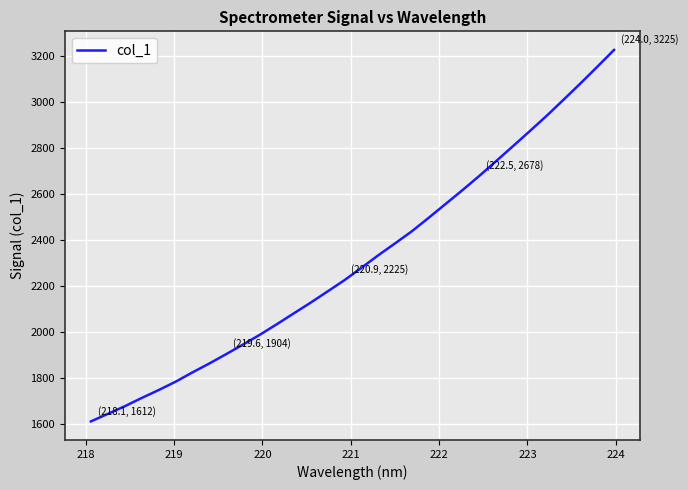

What is the average value?

2310.9